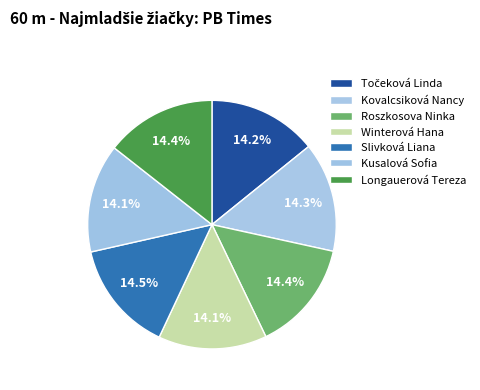

Which category has the biggest portion of the pie?

Slivková Liana